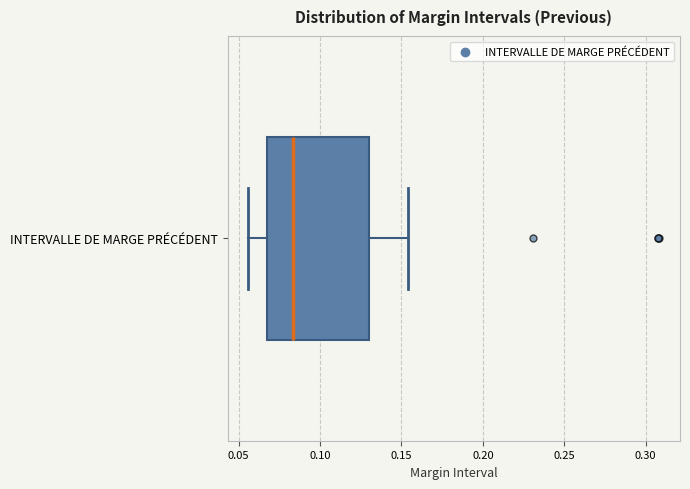

Read this box plot against the x-axis: the position of the median line, the range covered by the box, and the ends of both whiskers. The values are not printed on the chart, so give them approximately, as read against the axis.

median 0.085, box 0.065 to 0.130, whiskers 0.055 to 0.155